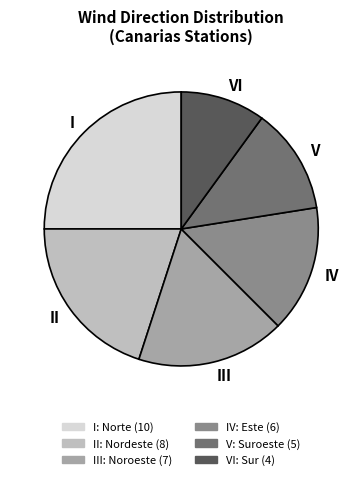

Is there any slice that represents more than half of the pie?

No